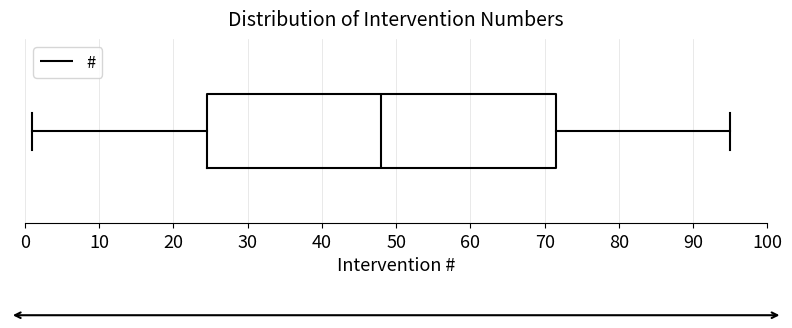

Read this box plot against the x-axis: the position of the median line, the range covered by the box, and the ends of both whiskers. The values are not printed on the chart, so give them approximately, as read against the axis.

median 48, box 25 to 72, whiskers 1 to 95